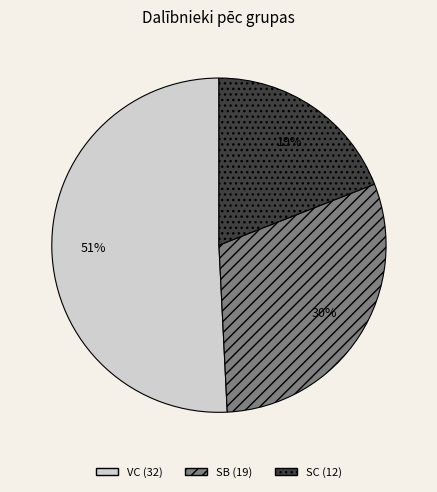

How many segments does this pie chart have?

3